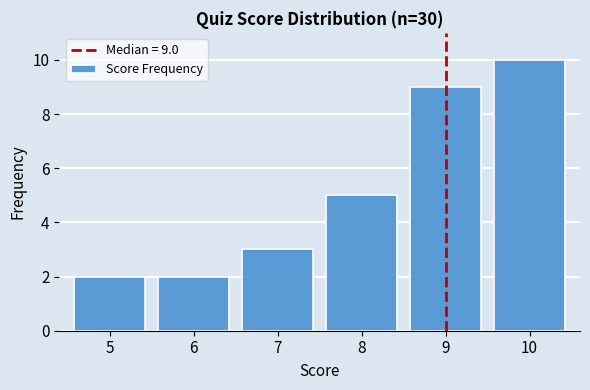

Reading left to right, extract all data points from this chart.

2	2	3	5	9	10